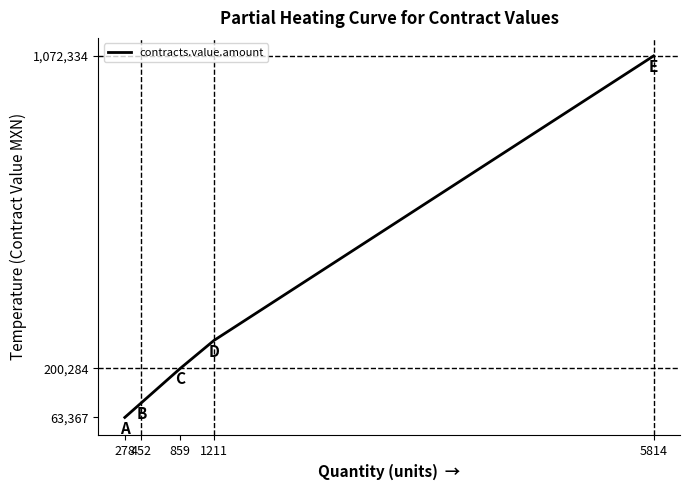

List the labels in order of value, largest first.

5814, 1211, 859, 452, 278